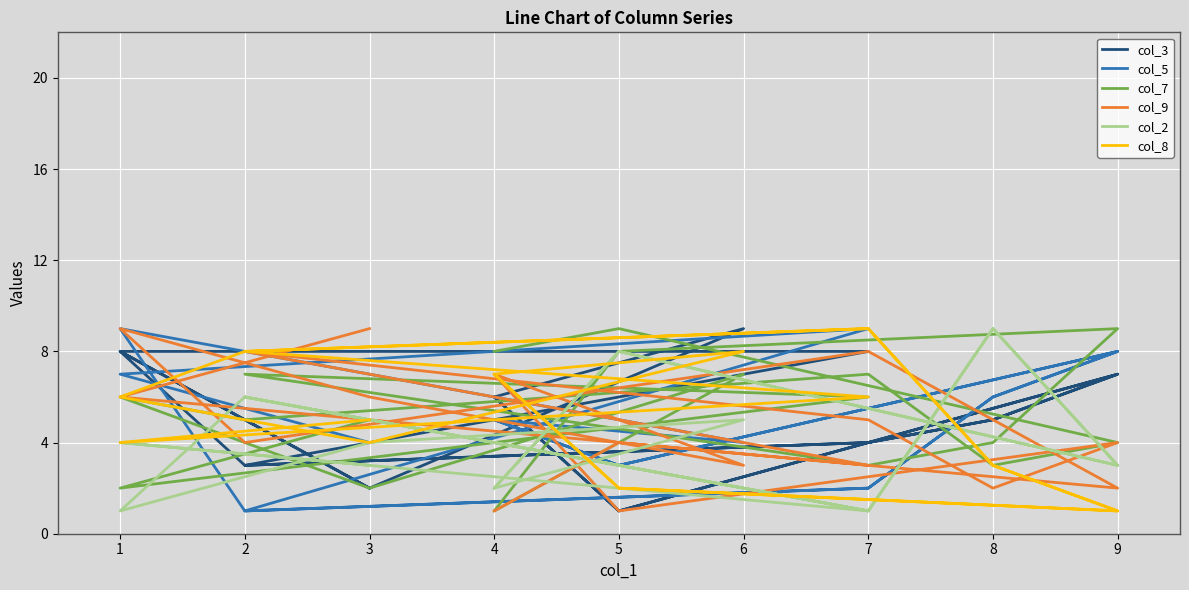

True or false: col_9 has a value of 1 at 5.

False